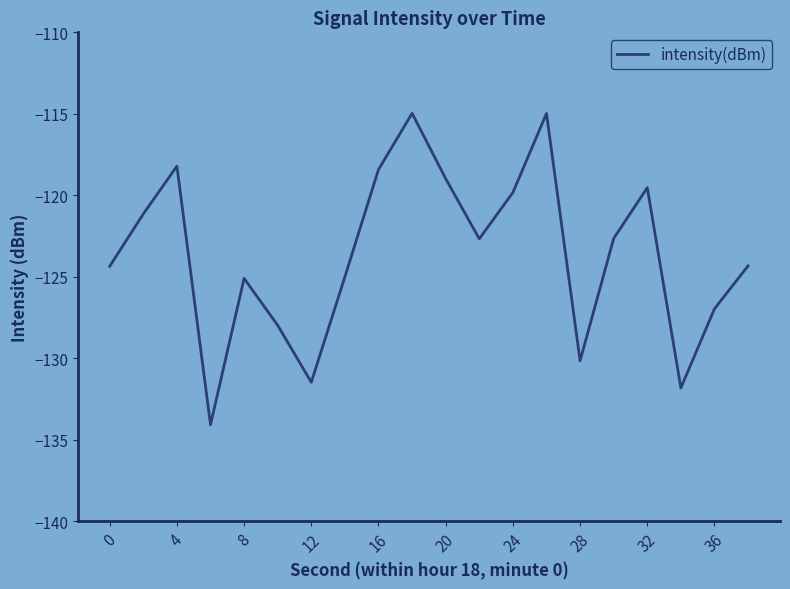

What is the smallest value displayed?

-134.1